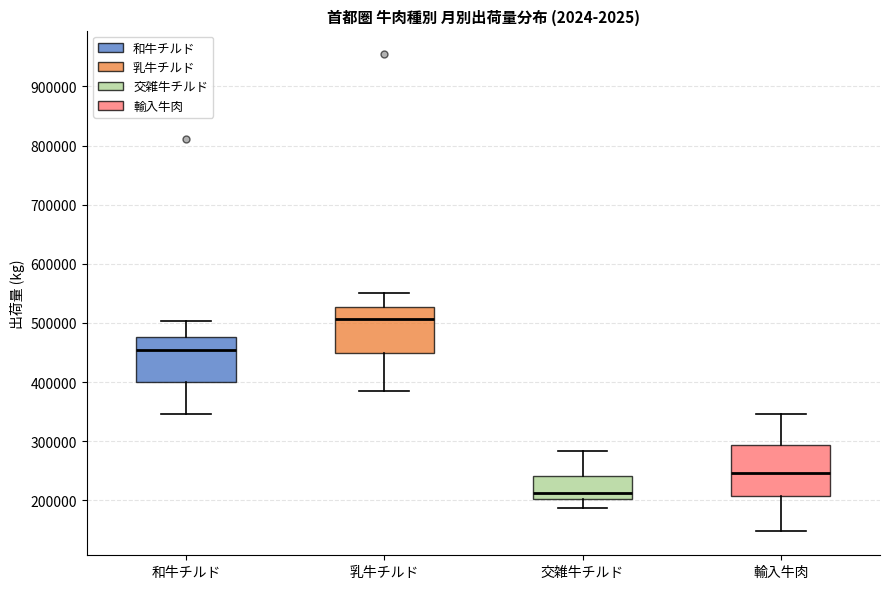

Reading left to right, read every box against the y-axis: the position of its median line, the range the box covers, and the ends of its whiskers. The values are not printed on the chart, so give them approximately, as read against the axis.

和牛チルド: median 450000, box 400000 to 480000, whiskers 350000 to 500000
乳牛チルド: median 510000, box 450000 to 530000, whiskers 390000 to 550000
交雑牛チルド: median 210000, box 200000 to 240000, whiskers 190000 to 280000
輸入牛肉: median 250000, box 210000 to 290000, whiskers 150000 to 350000